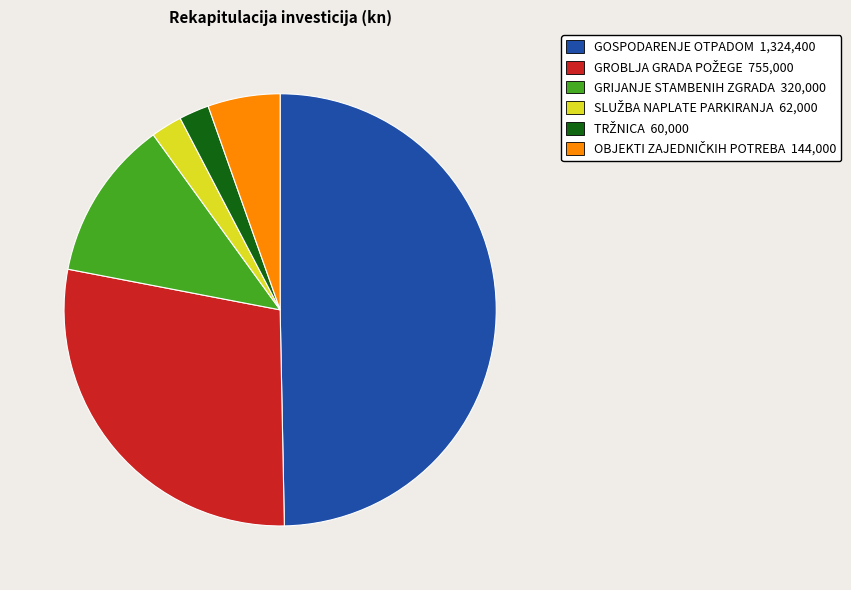

The GOSPODARENJE OTPADOM slice represents 50% of the pie. True or false?

True